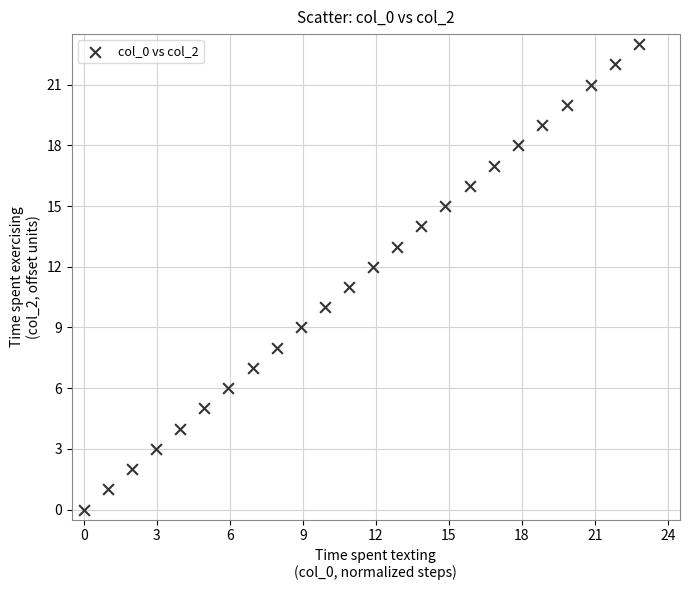

What is the range of Y values (max minus min)?

23